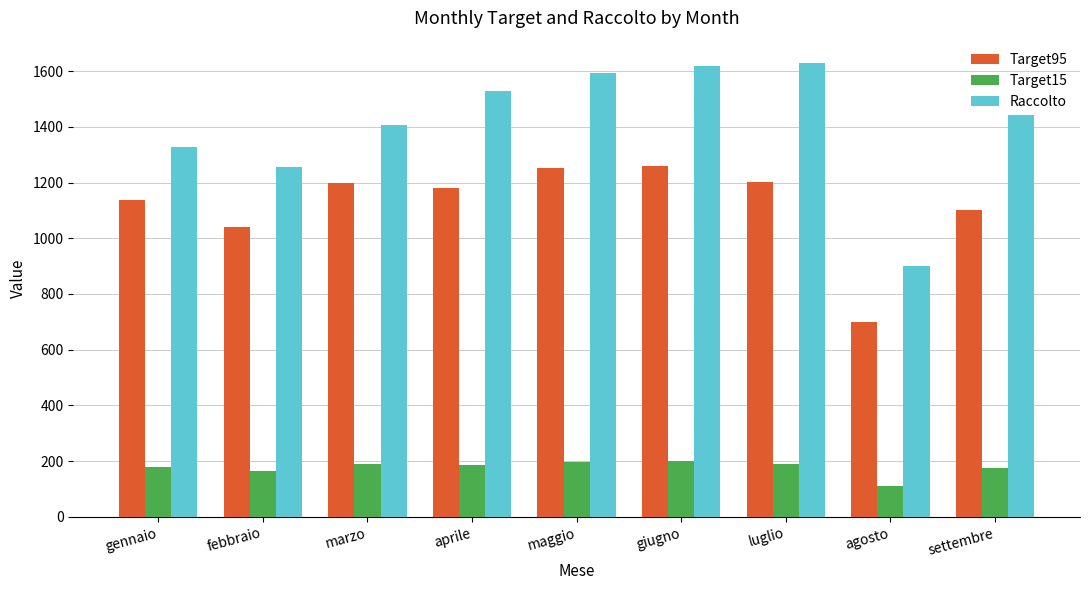

Rank the series by their average value, from lowest to highest.

Target15, Target95, Raccolto